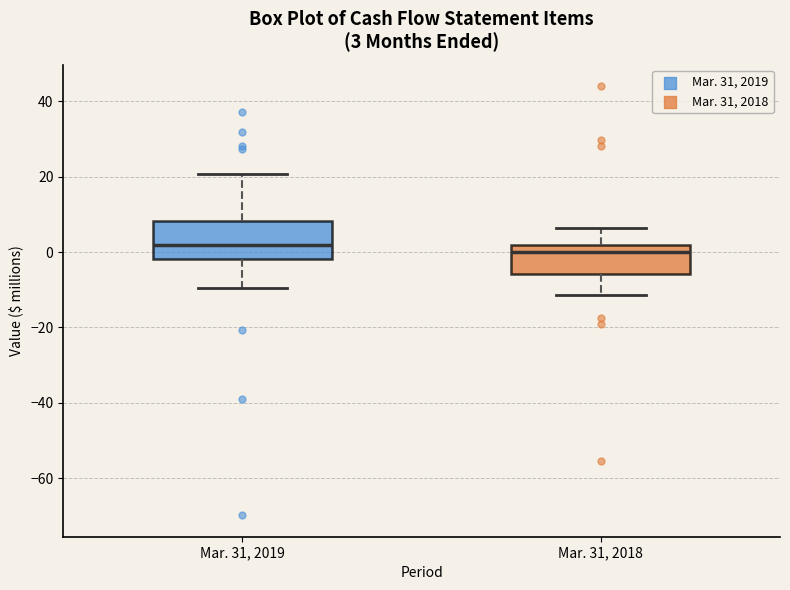

Which box is the tallest, from its lower edge to its upper edge?

Mar. 31, 2019